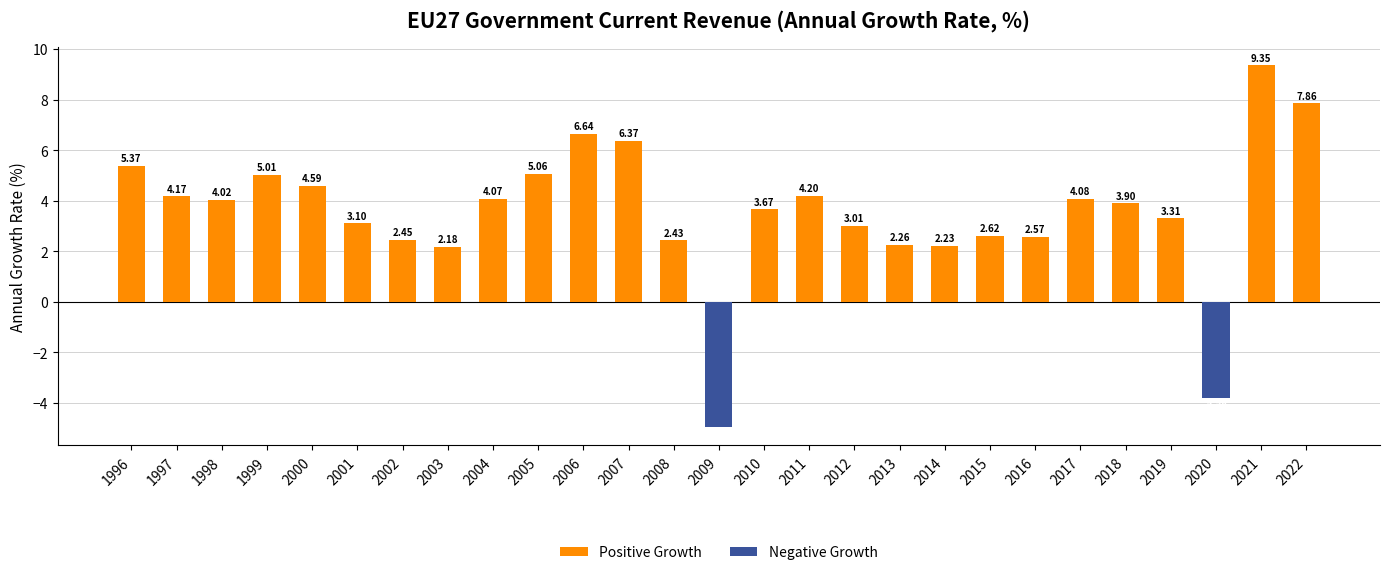

What is the average value of the Positive Growth series?

4.2